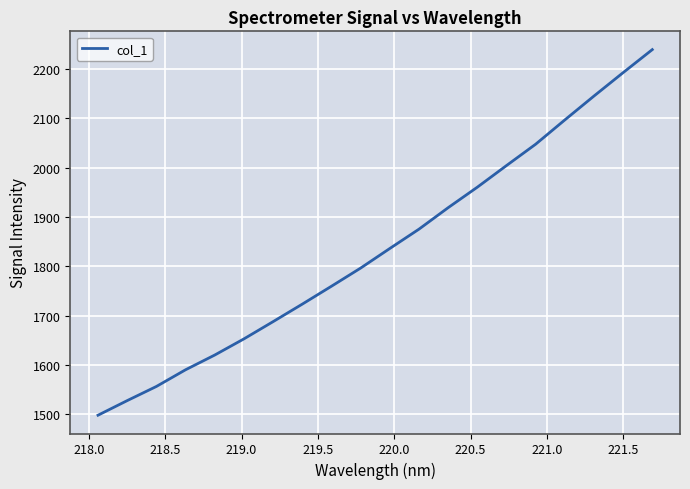

What is the difference between the maximum and minimum values?

742.1